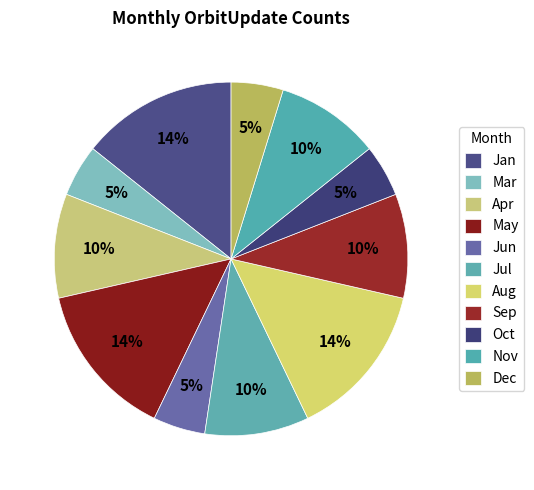

Does Mar account for over 50% of the chart?

No